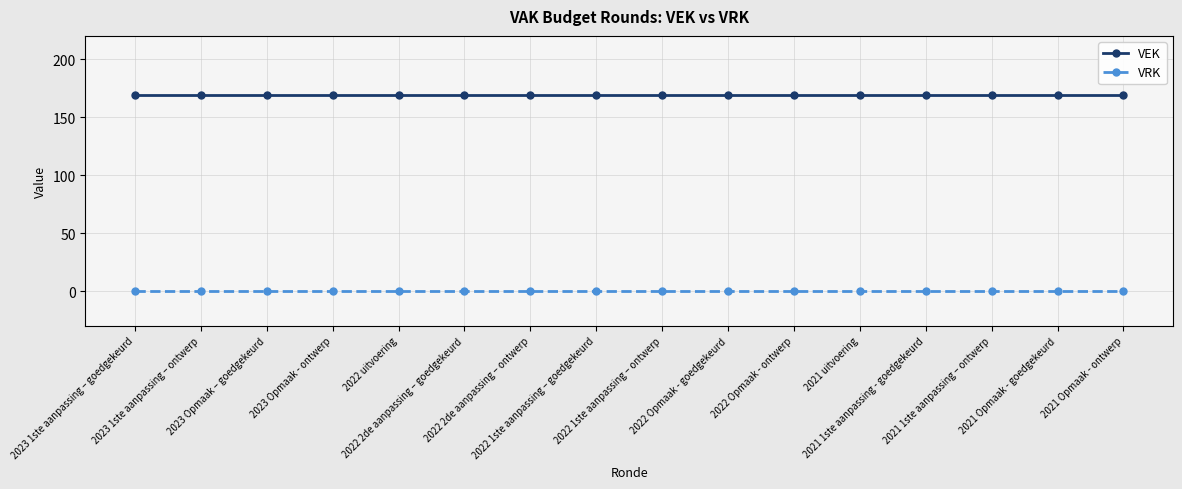

Count the number of data series in this chart.

2